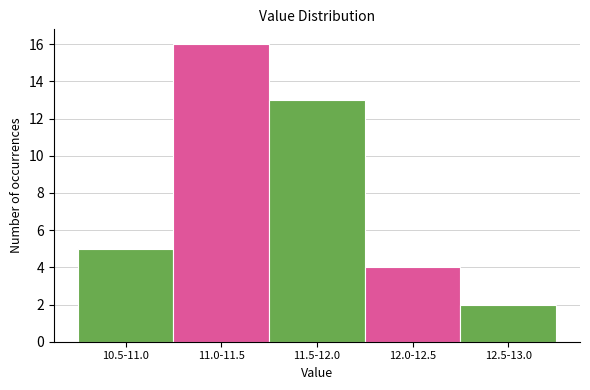

Reading left to right, transcribe all the data shown in this chart.

5	16	13	4	2